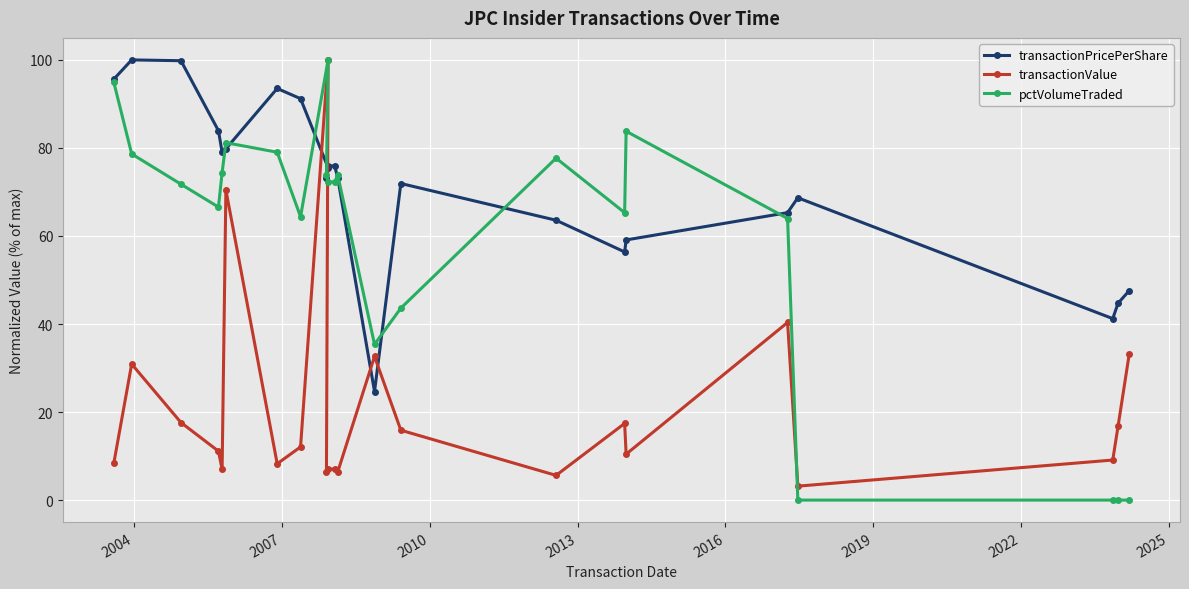

Which series has the largest range (max minus min)?

pctVolumeTraded